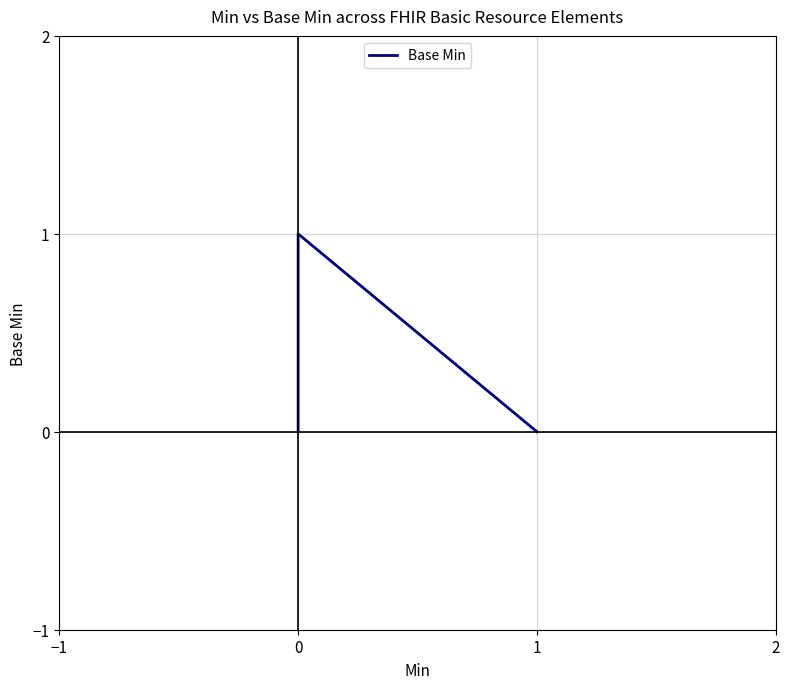

Is it true that the value at 1 is -1?

False